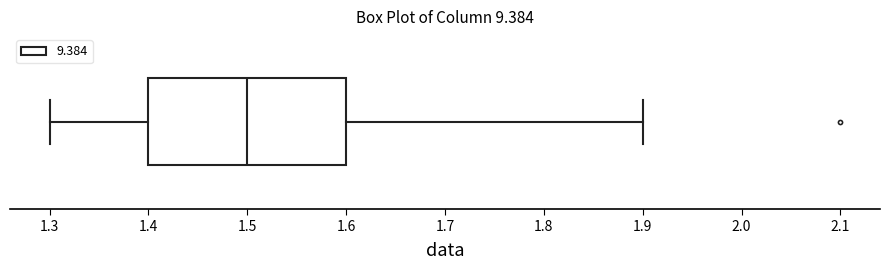

Transcribe this box plot: give where the median line is, the range the box spans, and where the two whiskers end, as read against the x-axis. The values are not printed on the chart, so give them approximately, as read against the axis.

median 1.5, box 1.4 to 1.6, whiskers 1.3 to 1.9